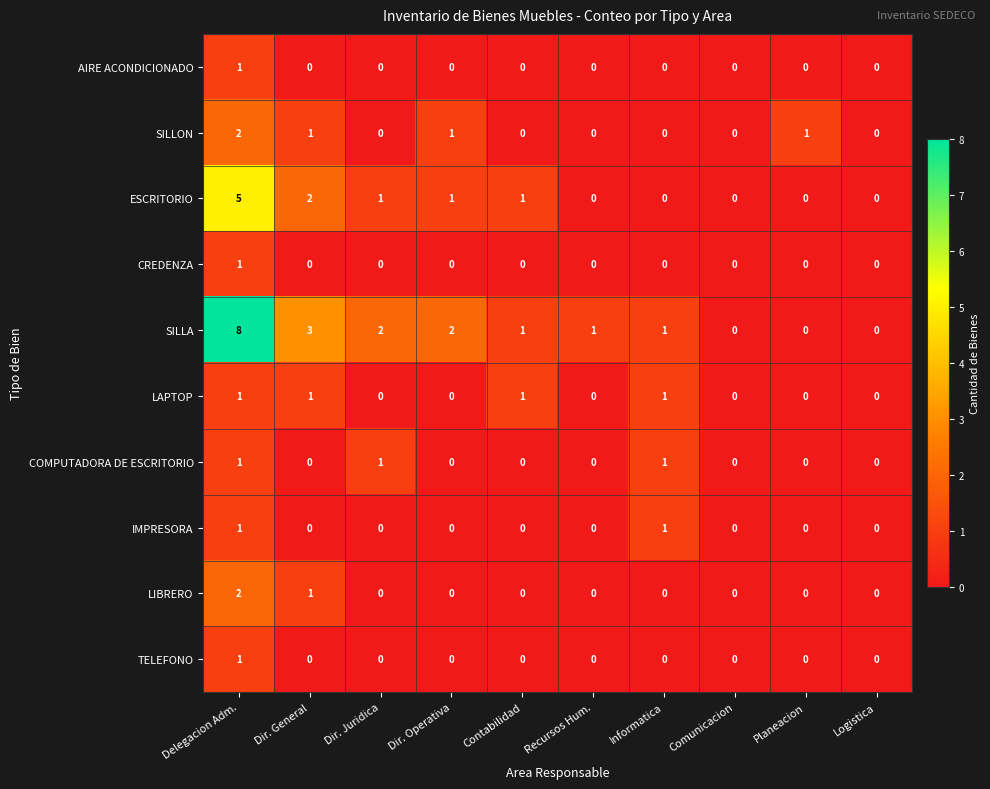

At which label is LIBRERO closest to 1?

Dir. General